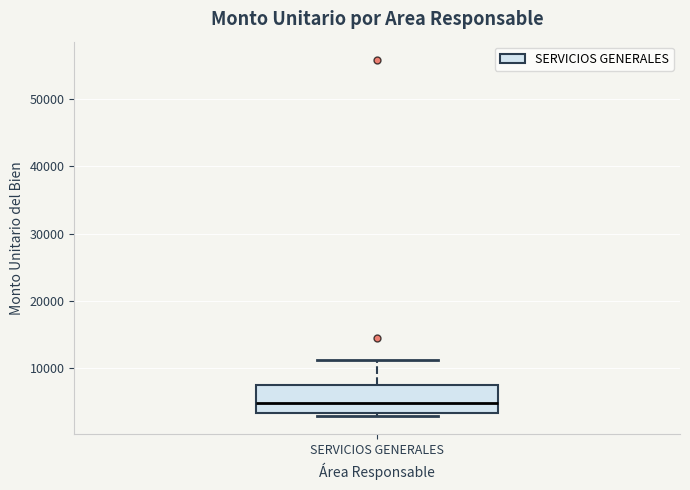

Transcribe this box plot: give where the median line is, the range the box spans, and where the two whiskers end, as read against the y-axis. The values are not printed on the chart, so give them approximately, as read against the axis.

median 5000, box 3000 to 7000, whiskers 3000 (just below the box's lower edge) to 11000